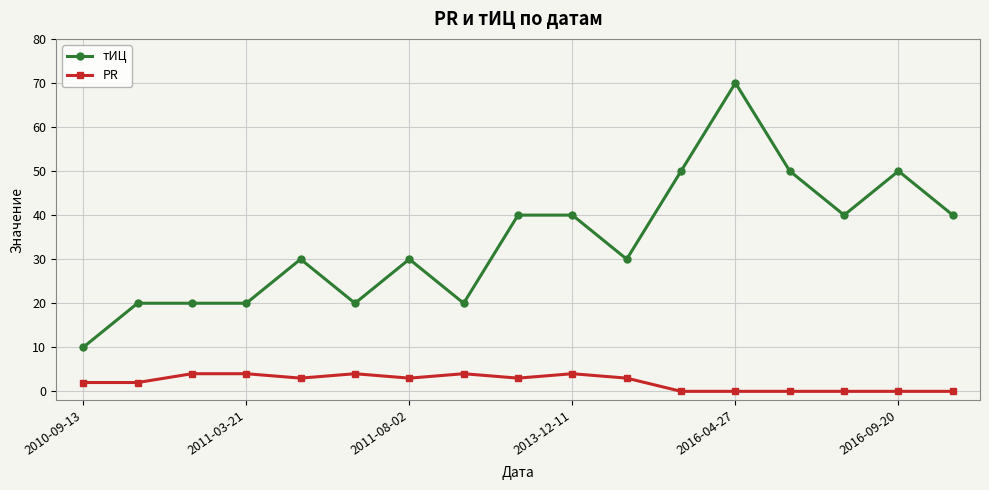

How many lines are shown in the chart?

2